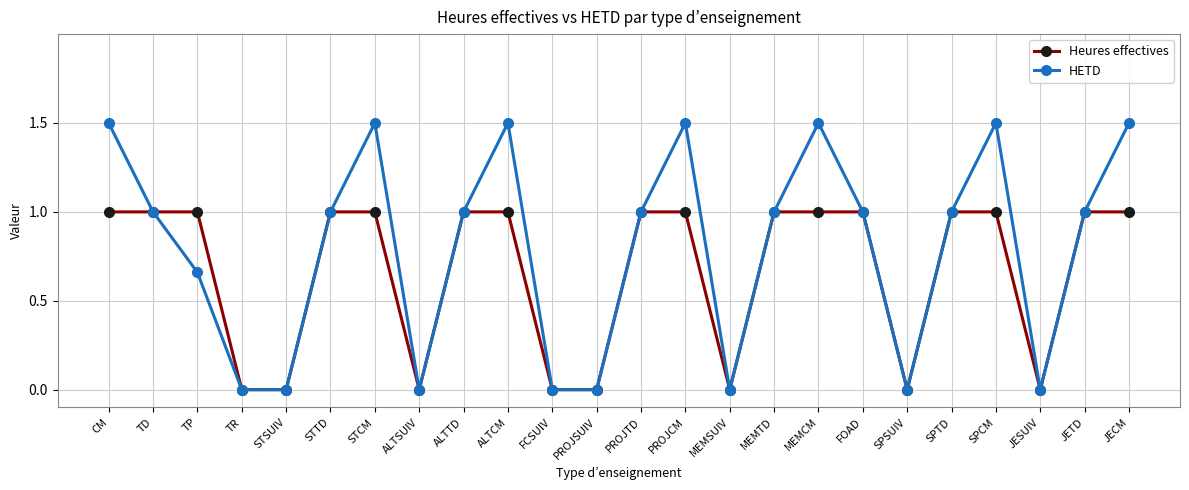

Read the HETD value at PROJTD.

1.0